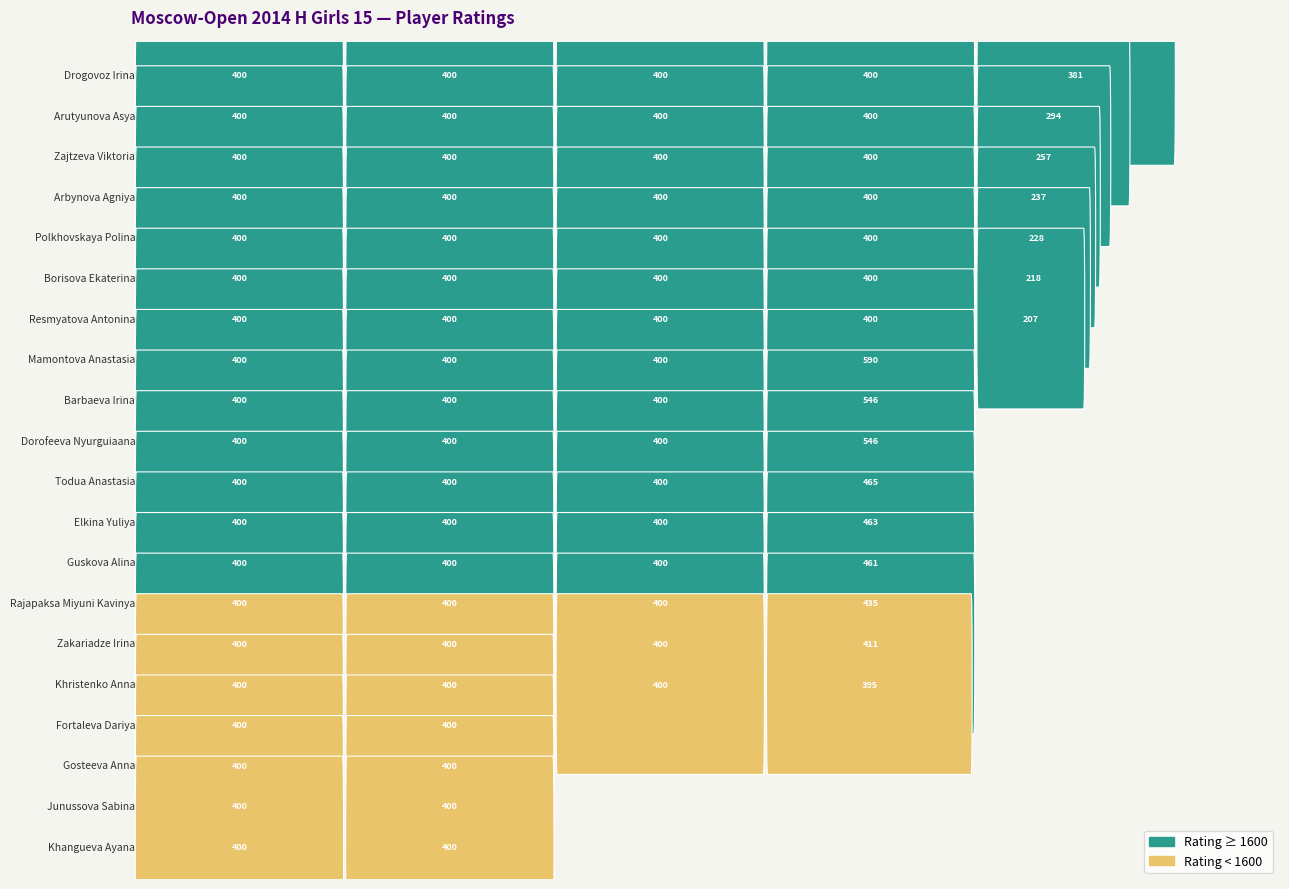

Is it true that the value at Borisova Ekaterina is 1156?

False